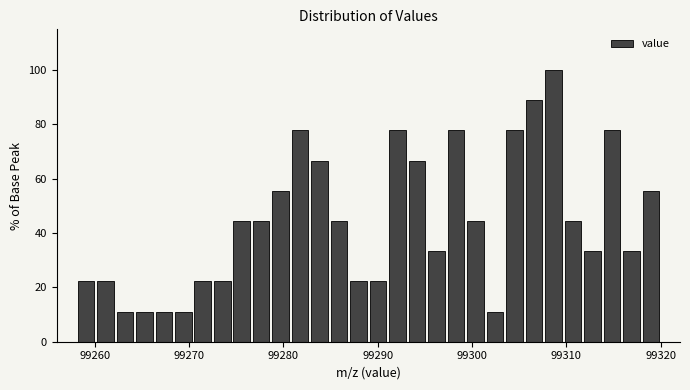

Read against the x-axis, roughly where is the centre of the tallest bar?

99309